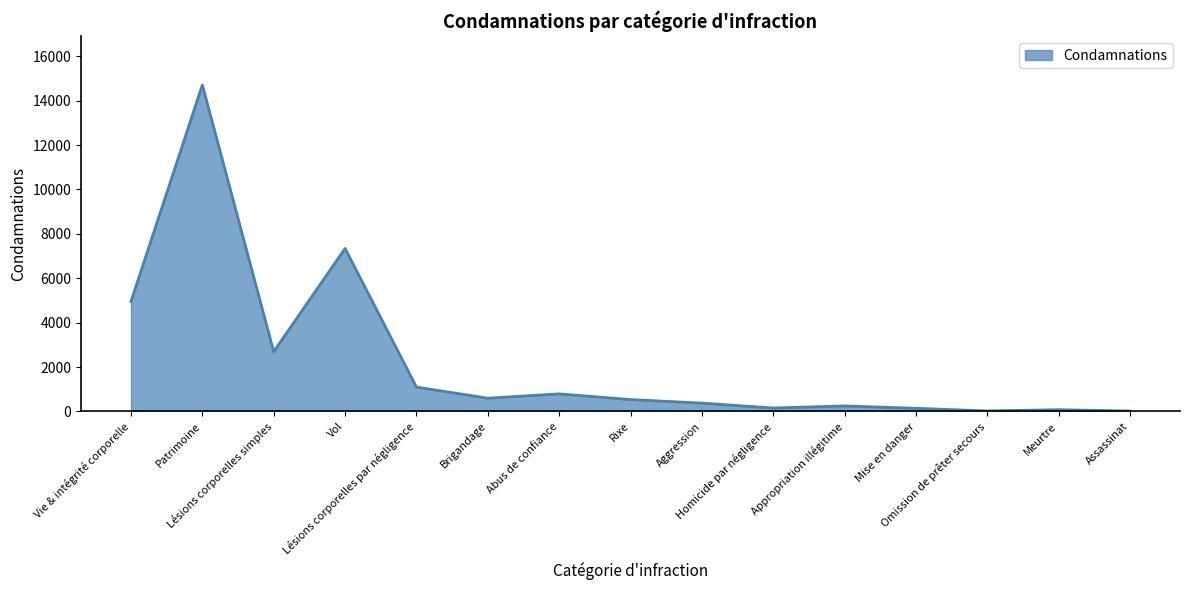

Read the value at Lésions corporelles simples, to the nearest 100.

2700